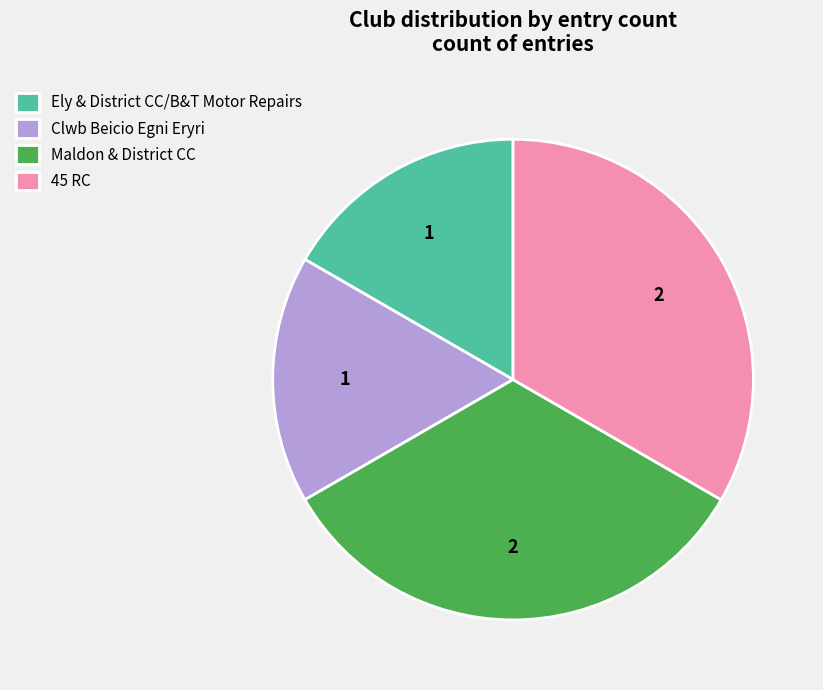

Is it true that Maldon & District CC is 48% of the pie?

False